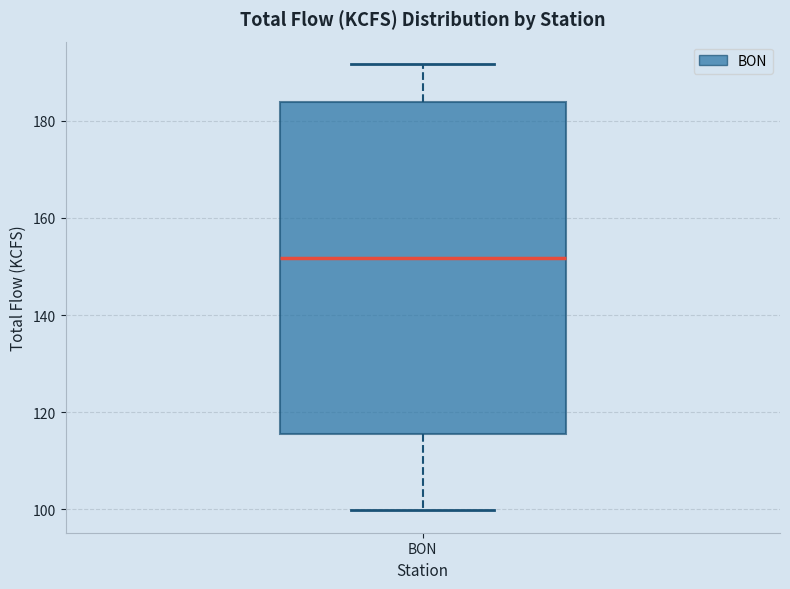

Read this box plot against the y-axis: the position of the median line, the range covered by the box, and the ends of both whiskers. The values are not printed on the chart, so give them approximately, as read against the axis.

median 152, box 116 to 184, whiskers 100 to 192